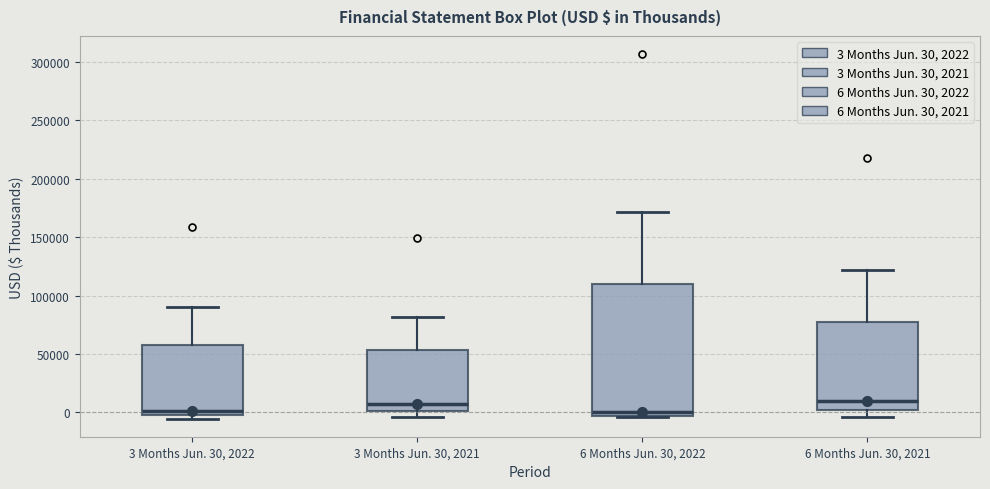

Where is the lower edge of the box for 3 Months Jun. 30, 2022 on the y-axis? The values are not printed on the chart, so give them approximately, as read against the axis.

-5000